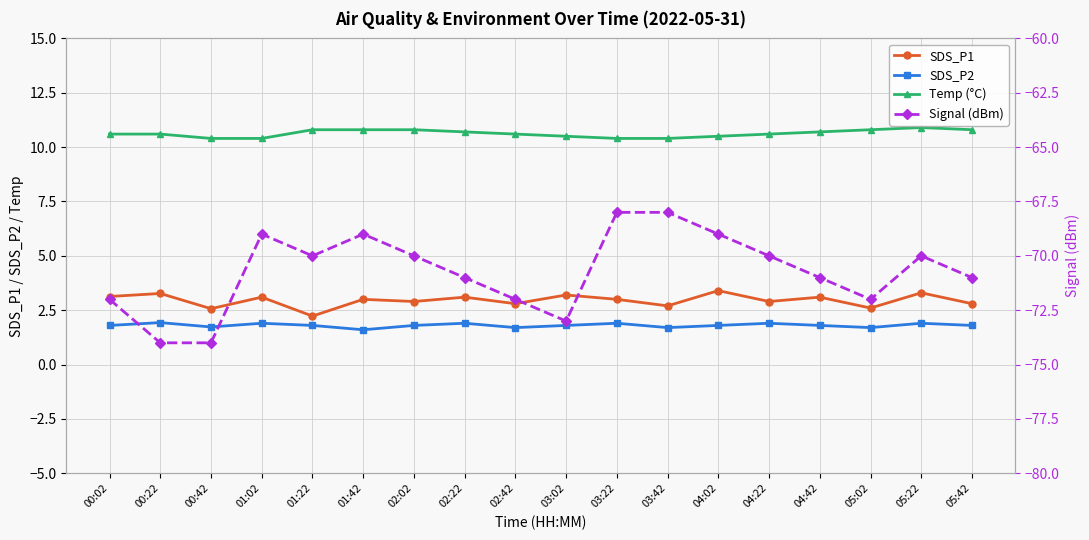

At which category is the sum across all series the highest?

03:22